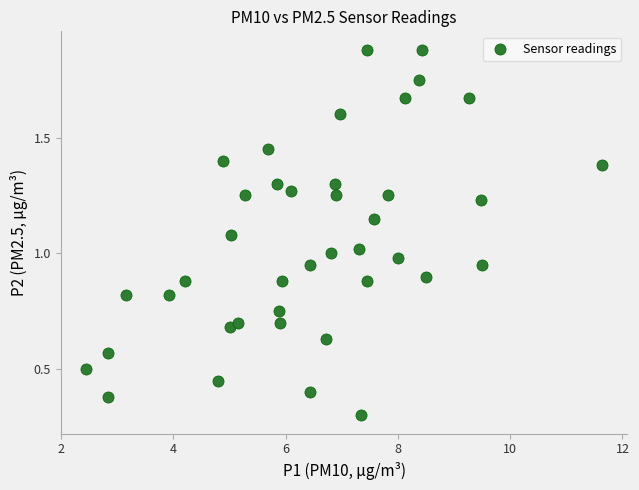

What is the range of Y values (max minus min)?

1.6